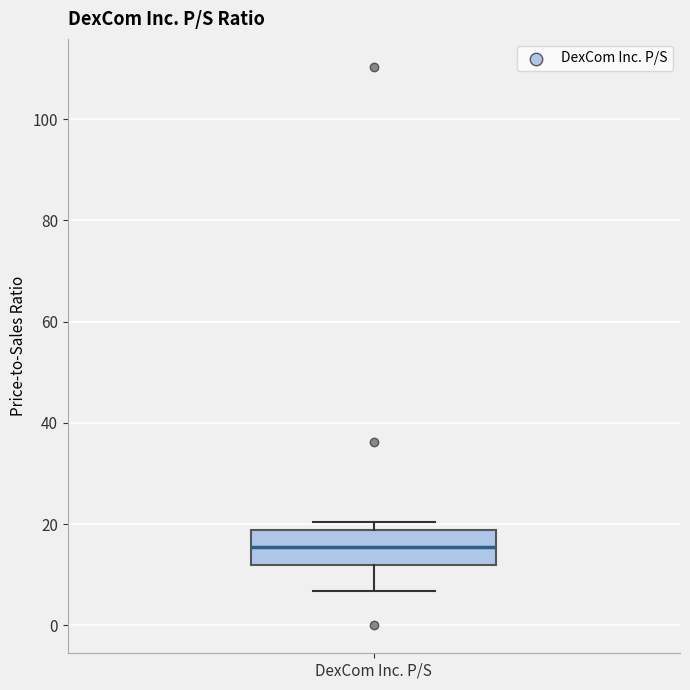

Read this box plot against the y-axis: the position of the median line, the range covered by the box, and the ends of both whiskers. The values are not printed on the chart, so give them approximately, as read against the axis.

median 16, box 12 to 18, whiskers 6 to 20